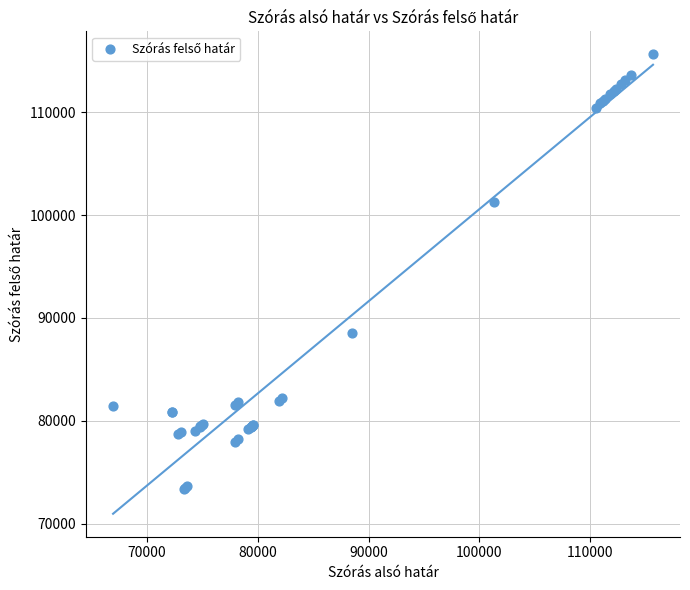

What Y value in the scatter plot is closest to 94520?

88507